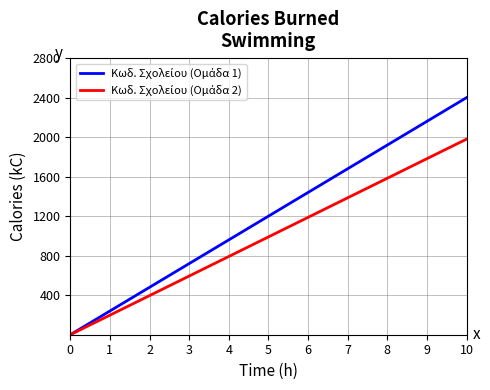

What is the maximum value shown in the chart?

2400